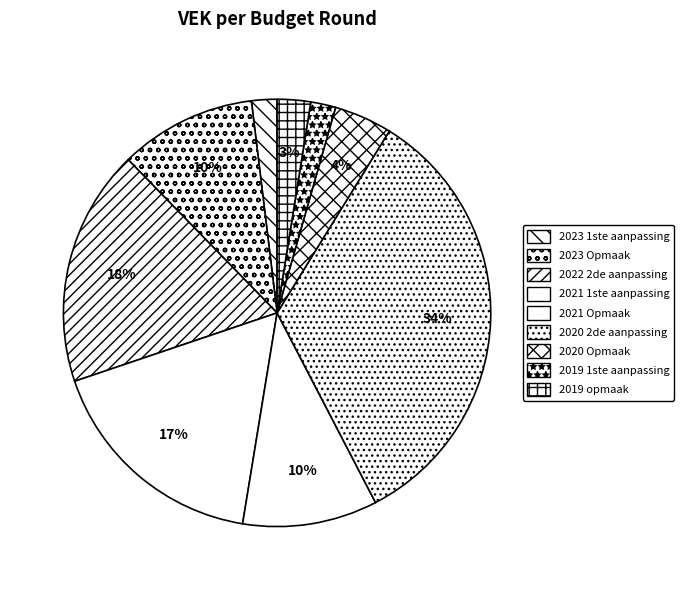

To the nearest percent, what is the difference between the 2022 2de aanpassing and 2021 Opmaak slice percentages?

8%